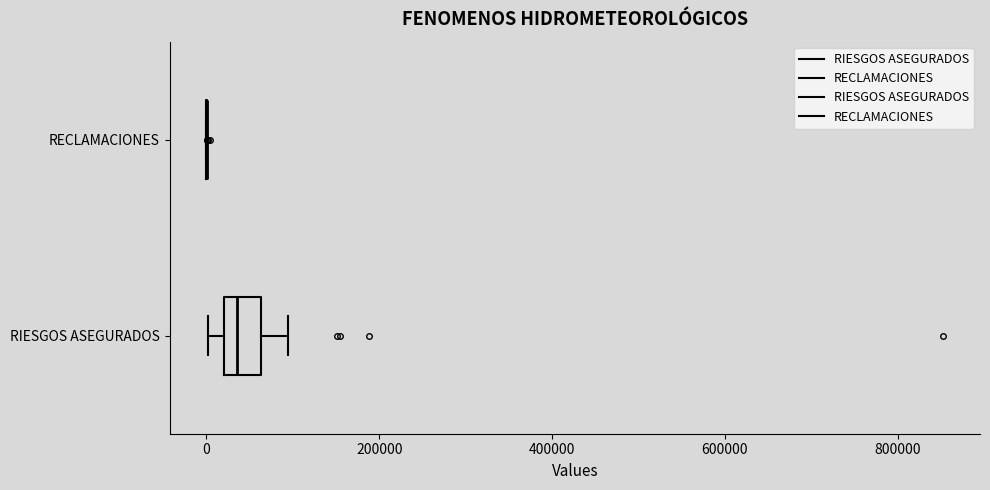

Reading bottom to top, transcribe this box plot: for each box, give where its median line is, the range the box spans, and where its two whiskers end, as read against the x-axis. The values are not printed on the chart, so give them approximately, as read against the axis.

RIESGOS ASEGURADOS: median 40000, box 20000 to 60000, whiskers 0 to 100000
RECLAMACIONES: box collapsed to a line at 0, whiskers 0 to 0